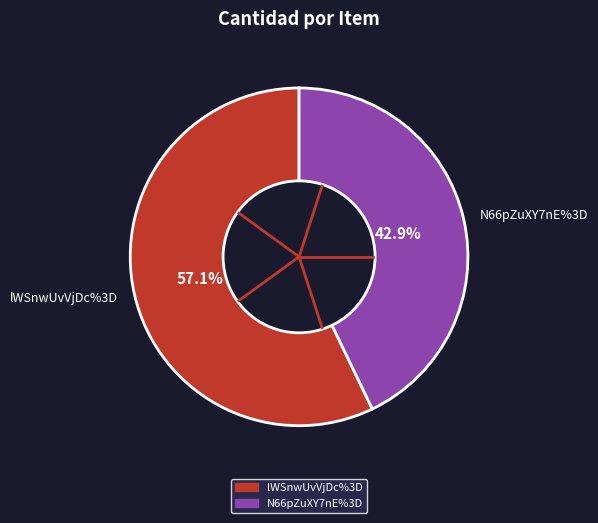

The lWSnwUvVjDc%3D slice represents 57% of the pie. True or false?

True